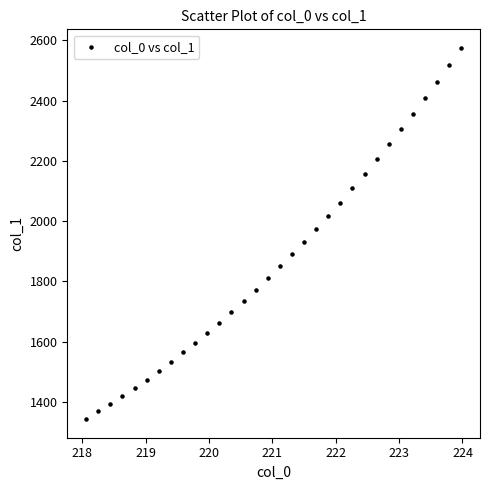

What is the range of X values (max minus min)?

5.9